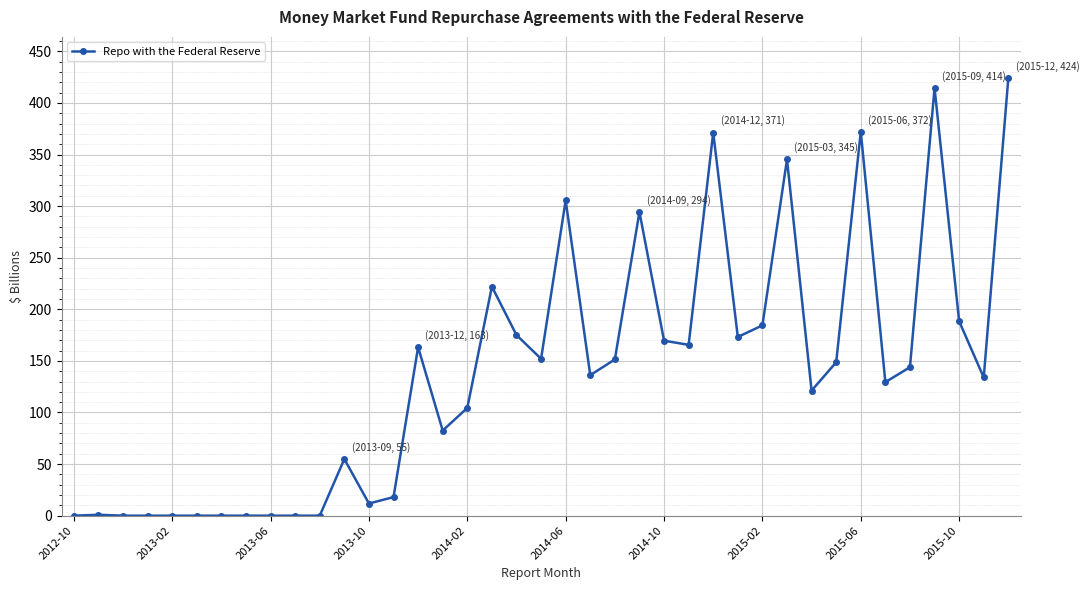

What is the value of the 22nd point from the left?

136.2